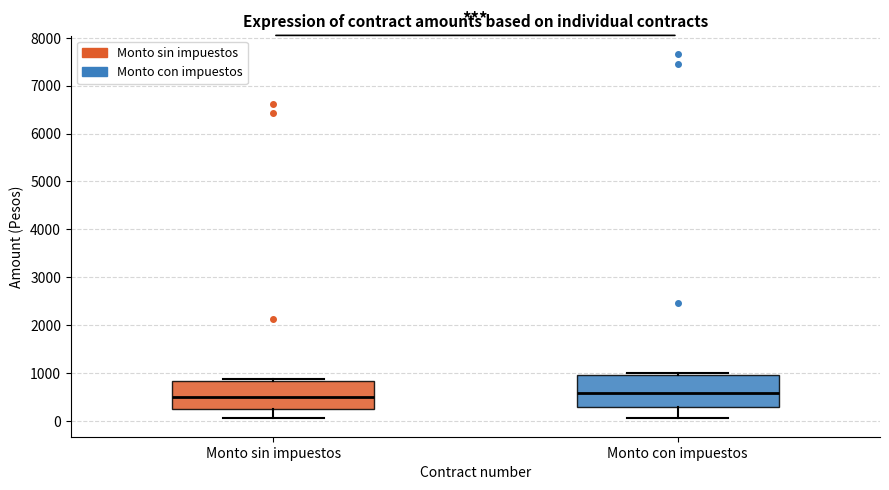

Reading left to right, transcribe this box plot: for each box, give where its median line is, the range the box spans, and where its two whiskers end, as read against the y-axis. The values are not printed on the chart, so give them approximately, as read against the axis.

Monto sin impuestos: median 500, box 300 to 800, whiskers 100 to 900
Monto con impuestos: median 600, box 300 to 1000, whiskers 100 to 1000 (just above the box's upper edge)